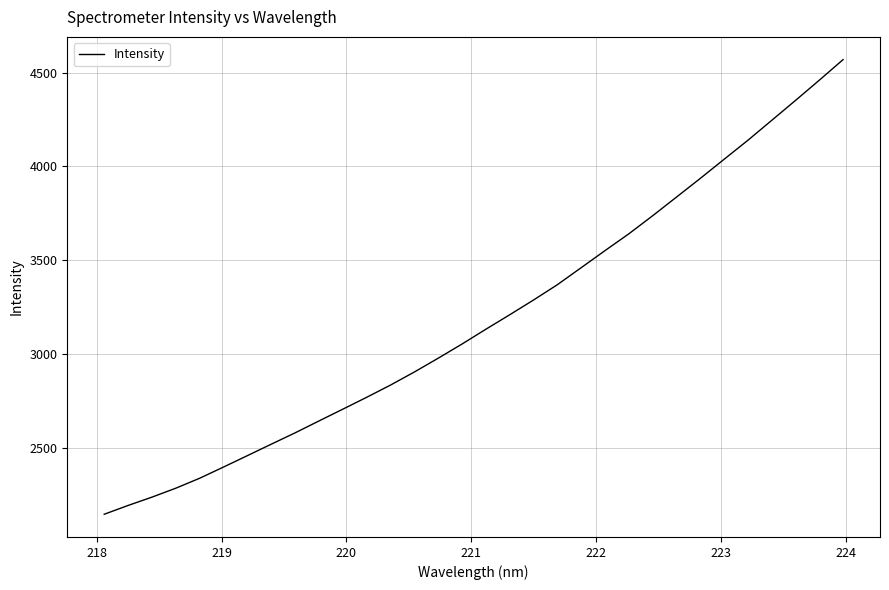

What is the minimum value shown in the chart?

2147.5